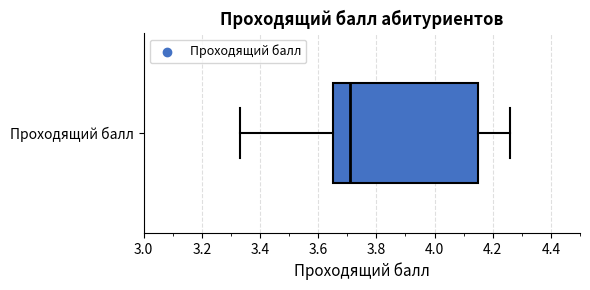

Read this box plot against the x-axis: the position of the median line, the range covered by the box, and the ends of both whiskers. The values are not printed on the chart, so give them approximately, as read against the axis.

median 3.72, box 3.66 to 4.16, whiskers 3.34 to 4.26